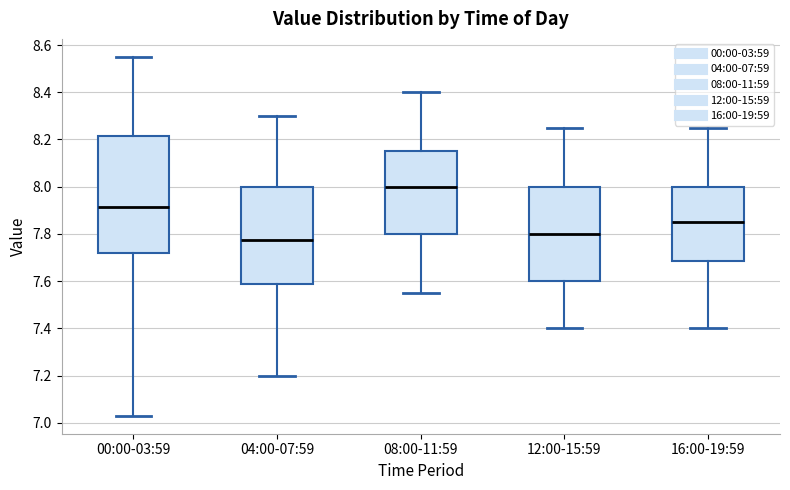

Which box has the highest median line?

08:00-11:59